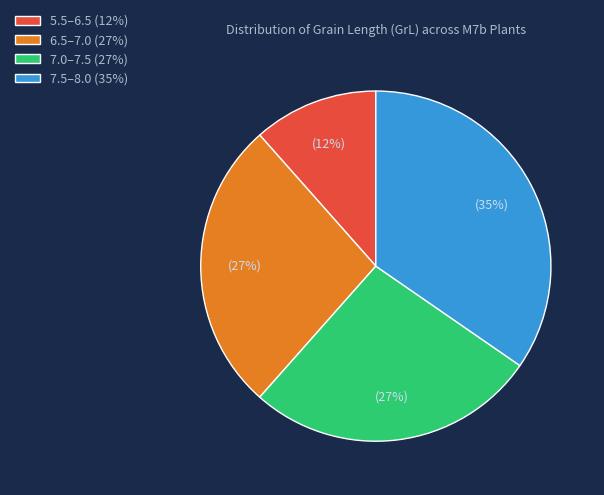

Do 6.5–7.0 (27%) and 7.5–8.0 (35%) together represent more than half of the pie?

Yes